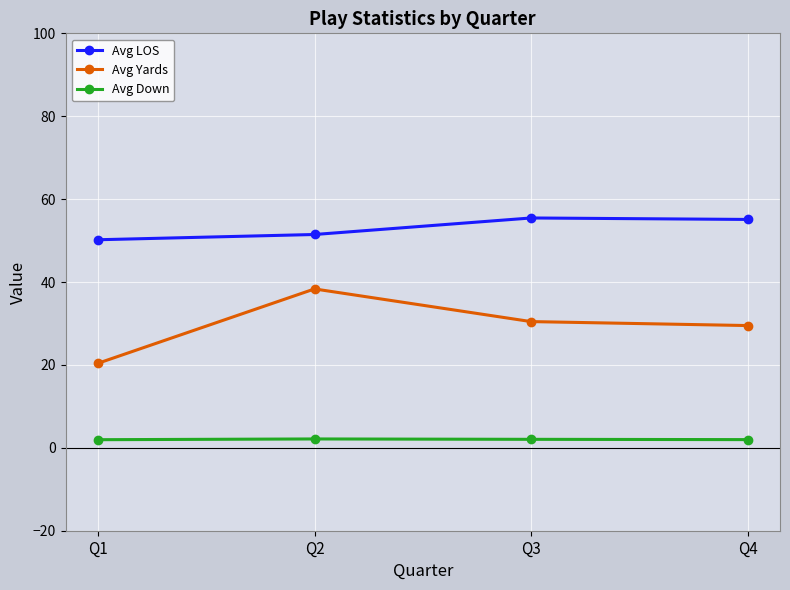

At which category is the sum across all series the highest?

Q2